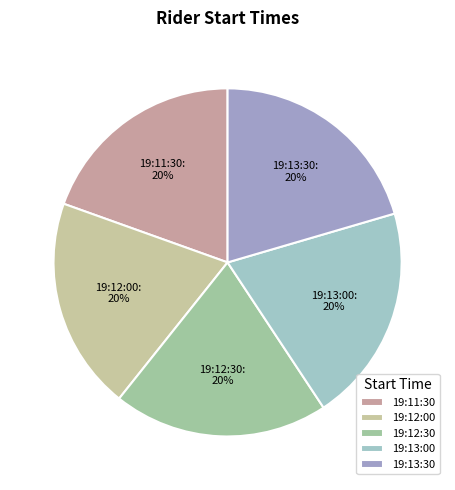

Is 19:13:00 the majority of the pie?

No